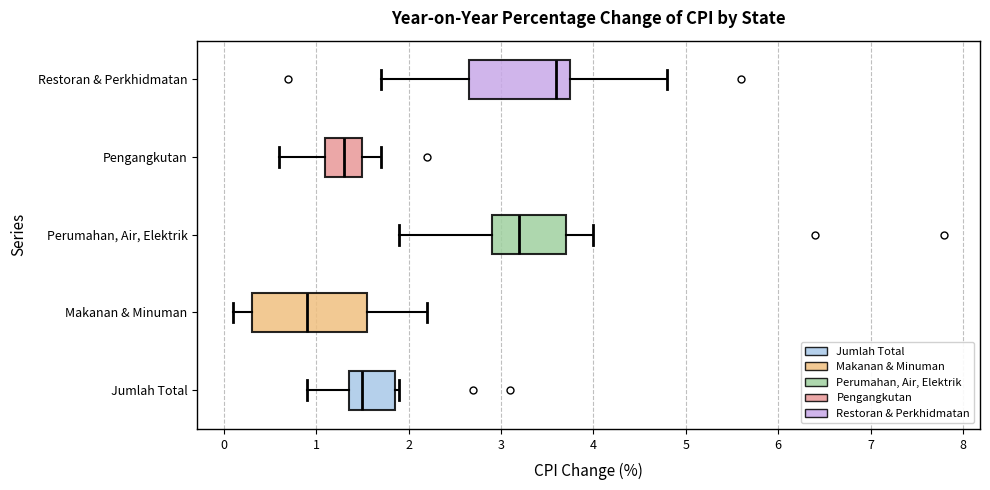

Reading bottom to top, read every box against the x-axis: the position of its median line, the range the box covers, and the ends of its whiskers. The values are not printed on the chart, so give them approximately, as read against the axis.

Jumlah Total: median 1.5, box 1.4 to 1.9, whiskers 0.9 to 1.9 (just right of the box's right edge)
Makanan & Minuman: median 0.9, box 0.3 to 1.6, whiskers 0.1 to 2.2
Perumahan, Air, Elektrik: median 3.2, box 2.9 to 3.7, whiskers 1.9 to 4.0
Pengangkutan: median 1.3, box 1.1 to 1.5, whiskers 0.6 to 1.7
Restoran & Perkhidmatan: median 3.6, box 2.7 to 3.8, whiskers 1.7 to 4.8